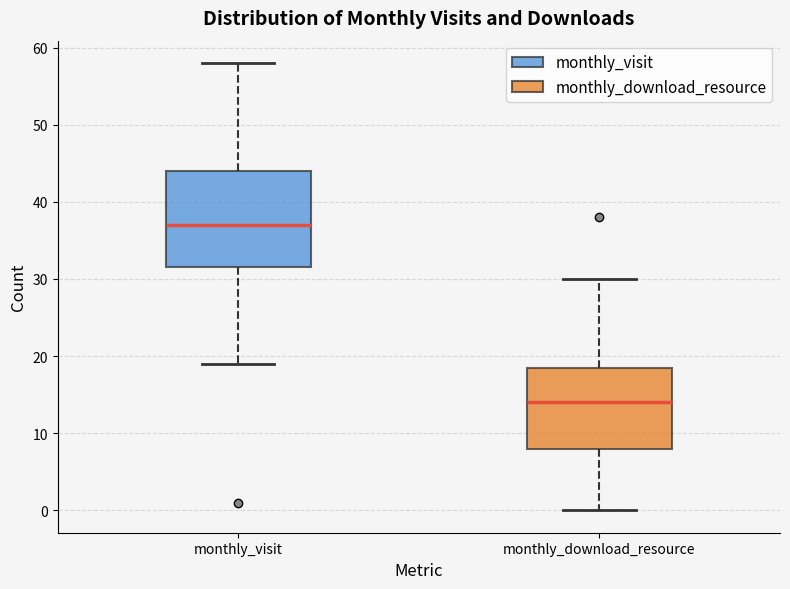

Reading left to right, read every box against the y-axis: the position of its median line, the range the box covers, and the ends of its whiskers. The values are not printed on the chart, so give them approximately, as read against the axis.

monthly_visit: median 37, box 32 to 44, whiskers 19 to 58
monthly_download_resource: median 14, box 8 to 19, whiskers 0 to 30